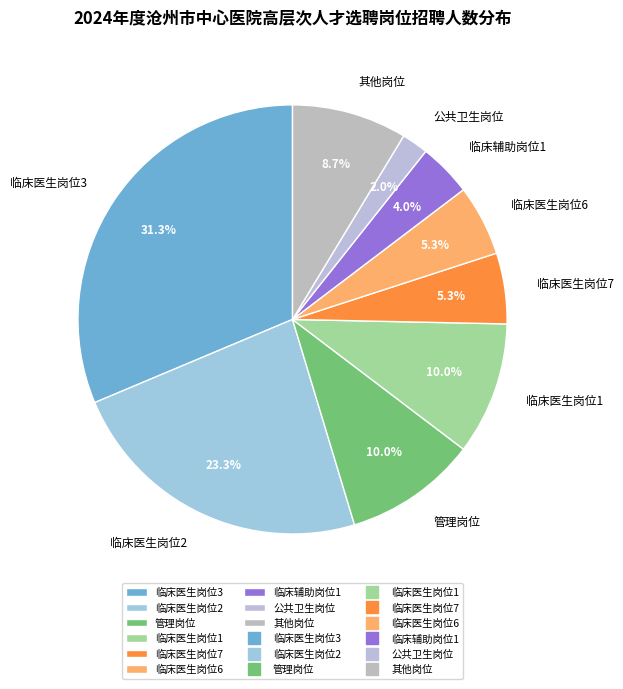

What percentage is the 临床医生岗位2 slice, to the nearest percent?

23%